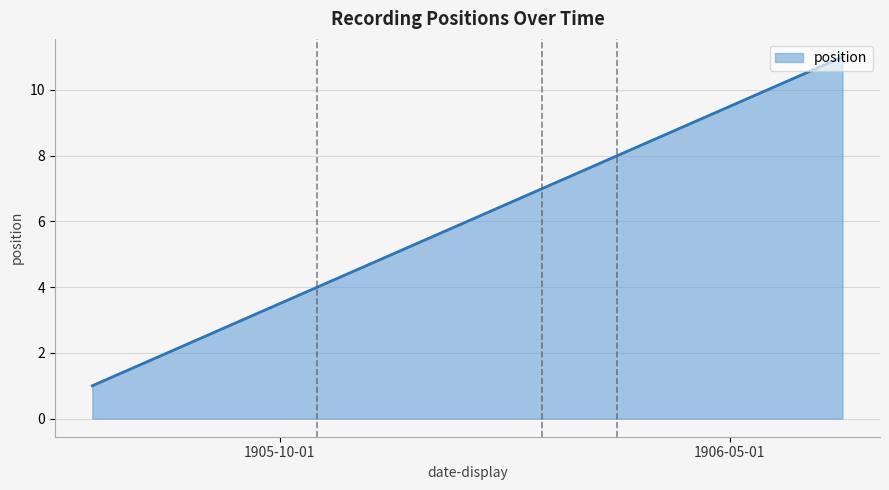

What is the difference between the maximum and minimum values?

10.0